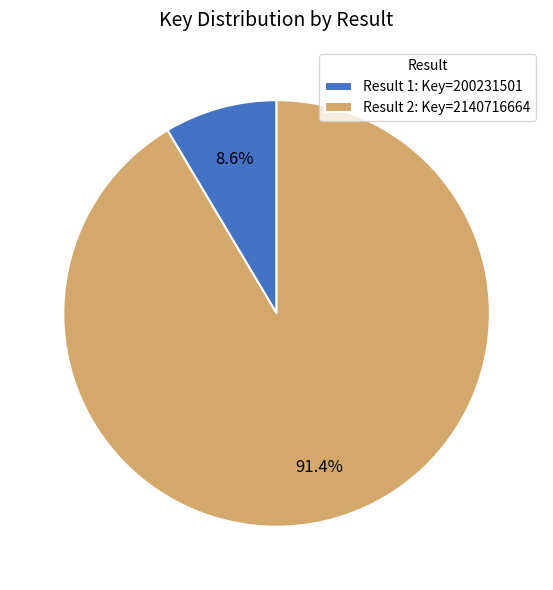

Which slice is the smallest?

Result 1: Key=200231501